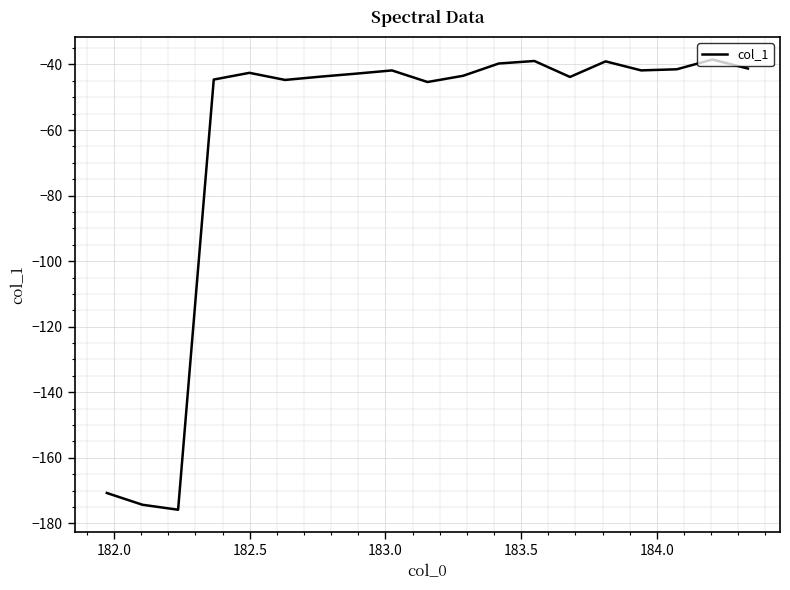

What is the maximum value shown in the chart?

-38.5